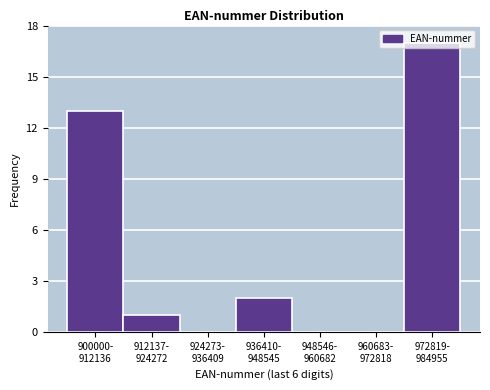

What is the sum of all values?

33